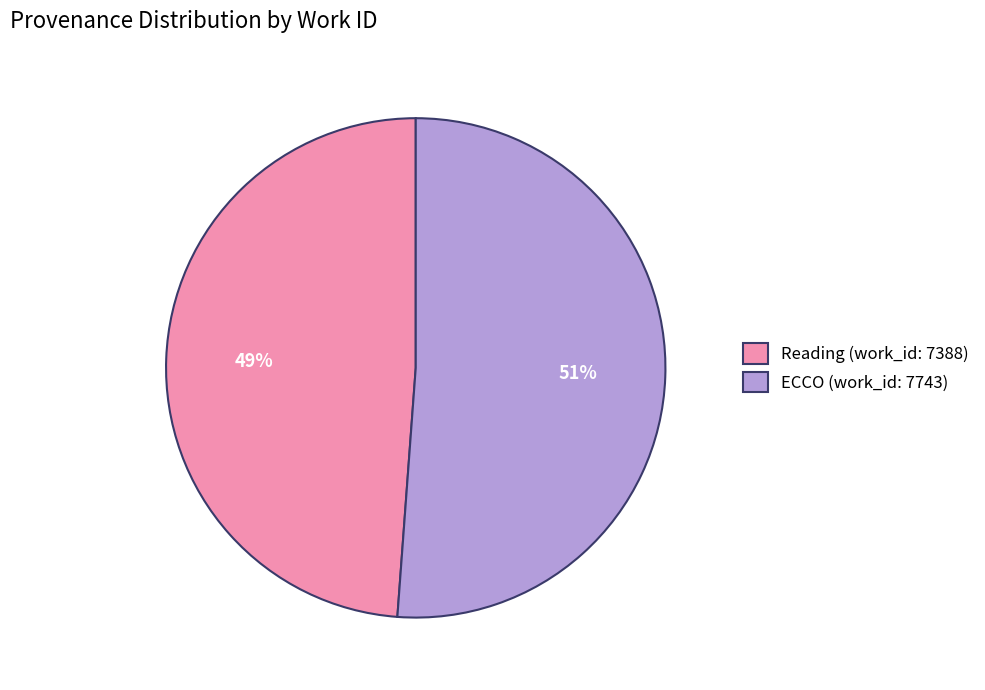

Is it true that ECCO (work_id: 7743) is 51% of the pie?

True